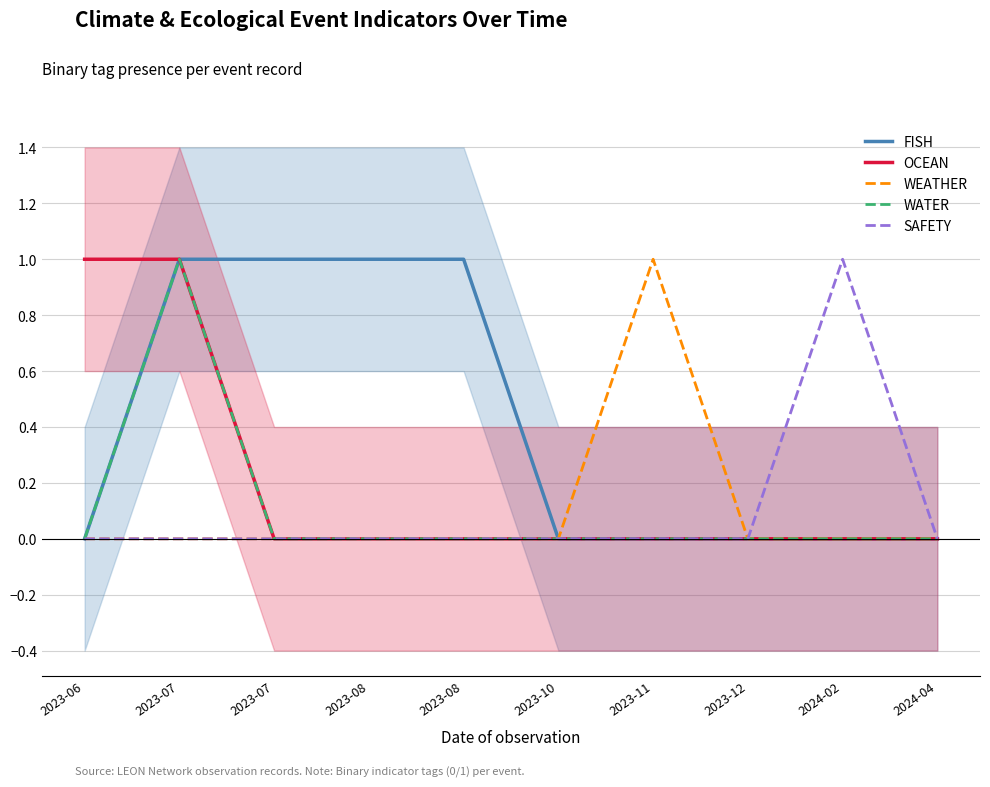

The value of OCEAN at 2023-11 is 1. True or false?

False